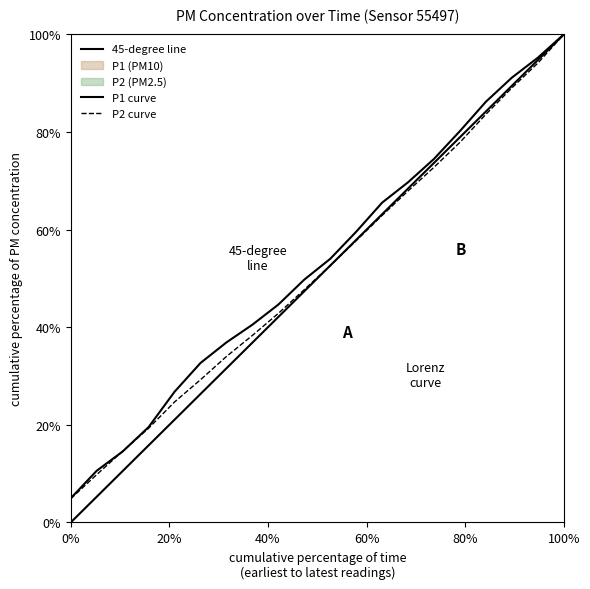

What is the difference between the maximum and minimum values in the P2 curve series?

95.1